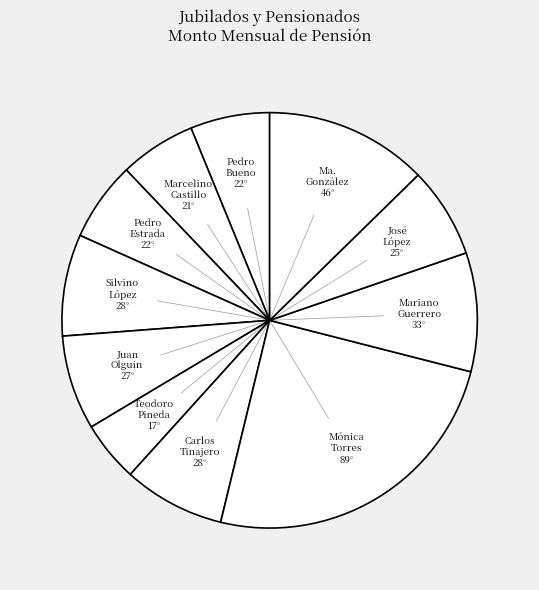

How many slices are in this pie chart?

11